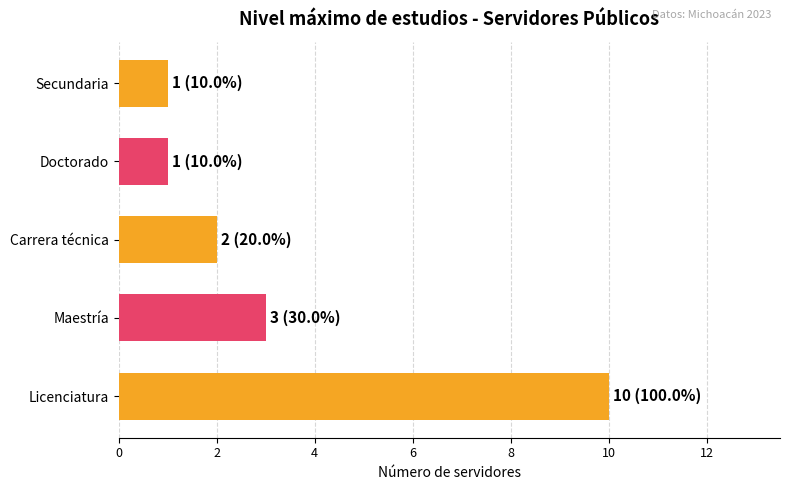

Reading top to bottom, extract all data points from this chart.

1	1	2	3	10